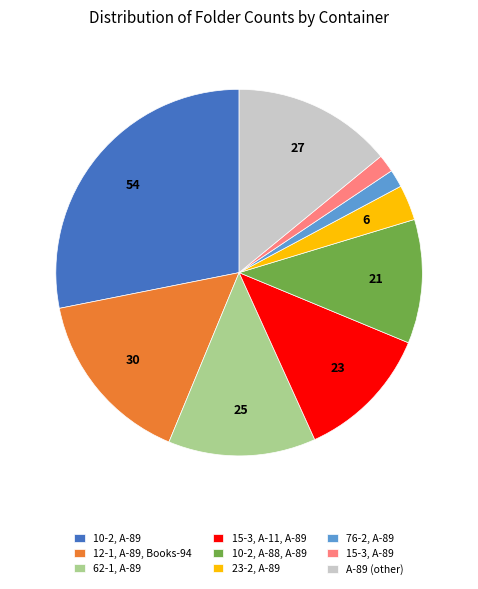

Count the number of slices in the pie.

9